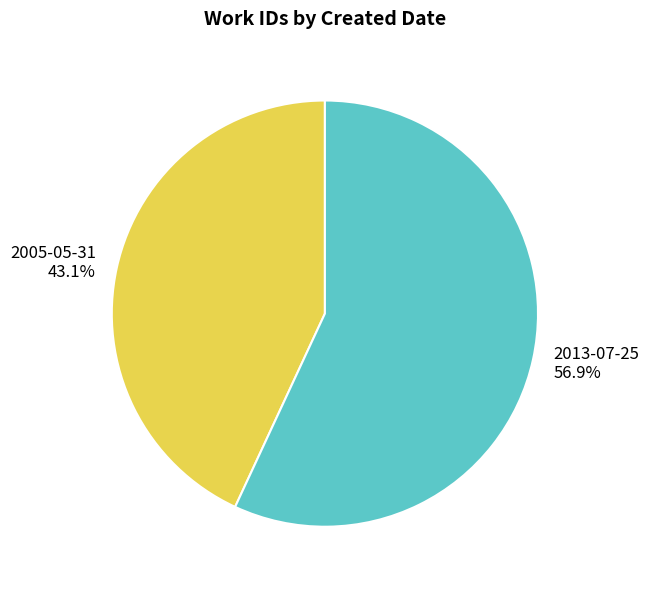

Which slice is the largest?

2013-07-25